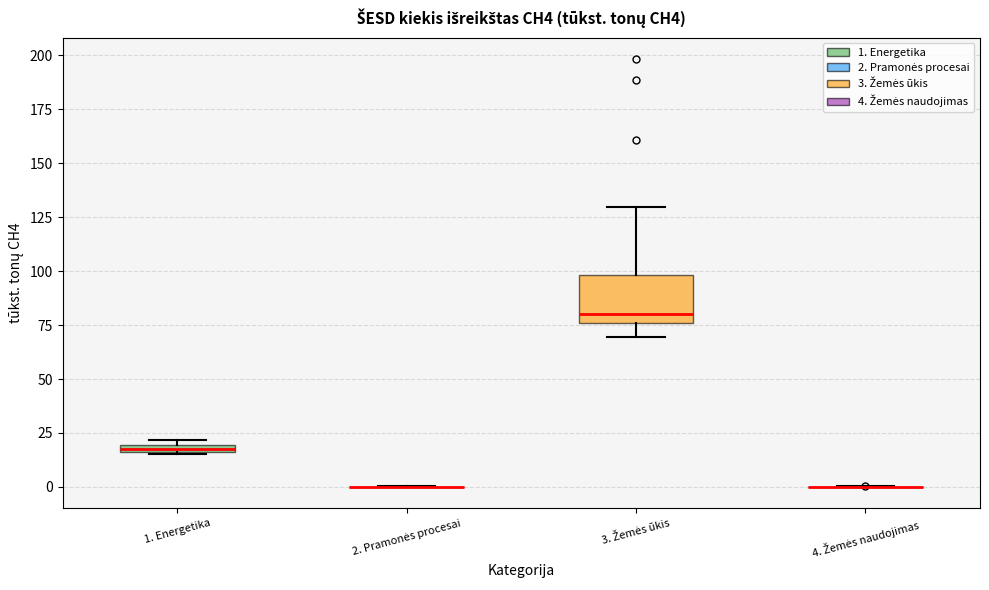

Which box is the tallest, from its lower edge to its upper edge?

3. Žemės ūkis